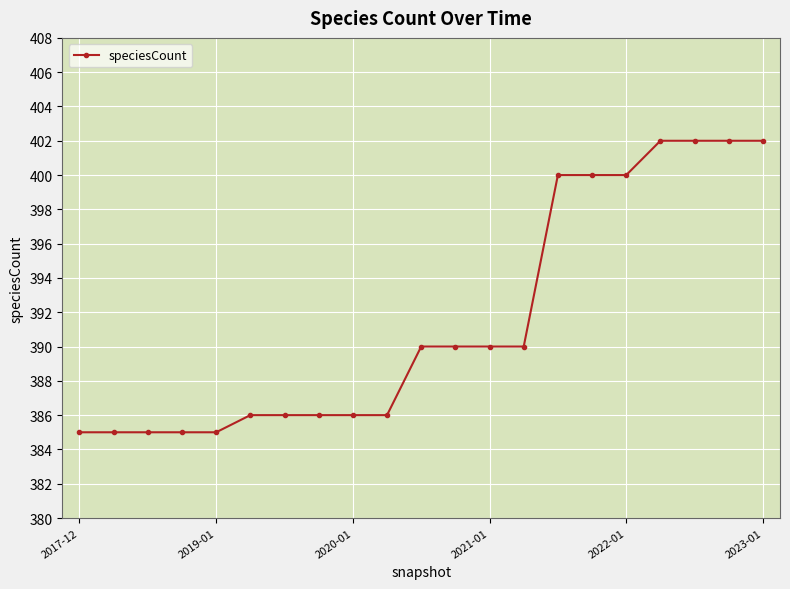

Reading left to right, extract all data points from this chart.

385	385	385	385	385	386	386	386	386	386	390	390	390	390	400	400	400	402	402	402	402